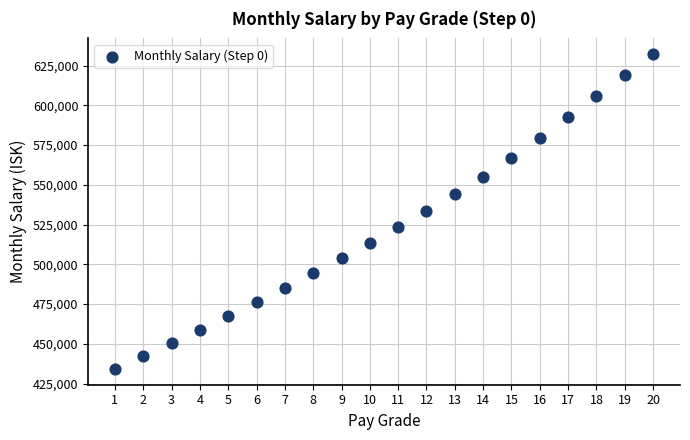

What is the range of X values (max minus min)?

19